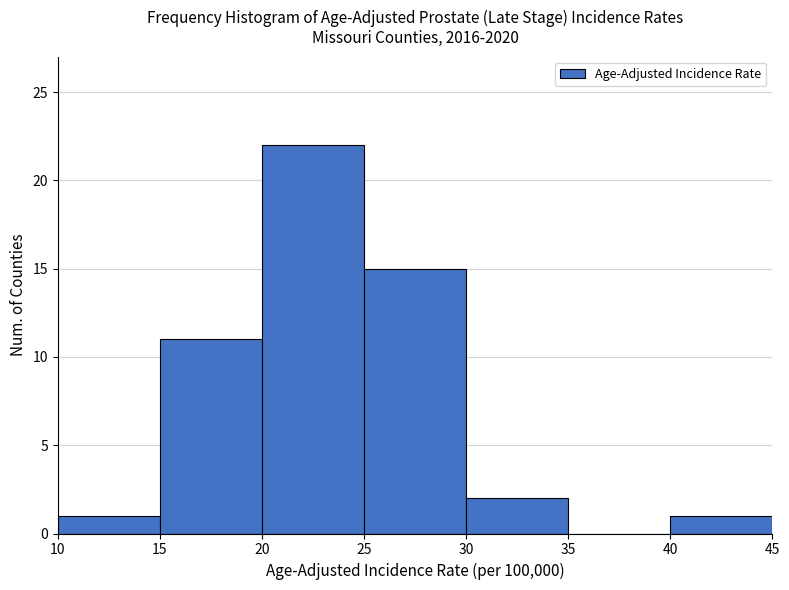

What is the height of the bar covering 30 to 35 on the x-axis? The values are not printed on the chart, so give them approximately, as read against the axis.

2